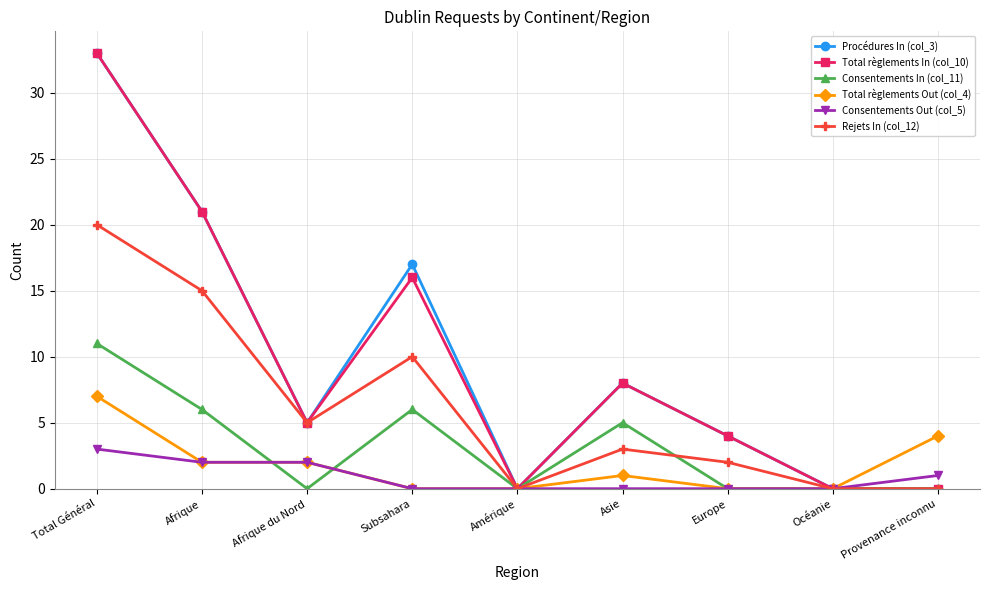

Count the Procédures In (col_3) values in the range 0 to 17.

7